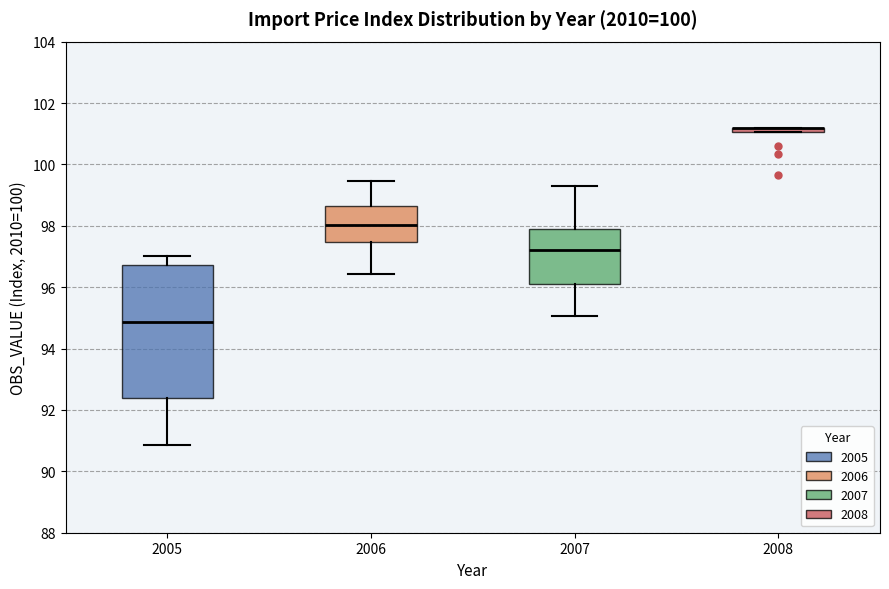

Where is the upper edge of the box at x = 2008 on the y-axis? The values are not printed on the chart, so give them approximately, as read against the axis.

101.2